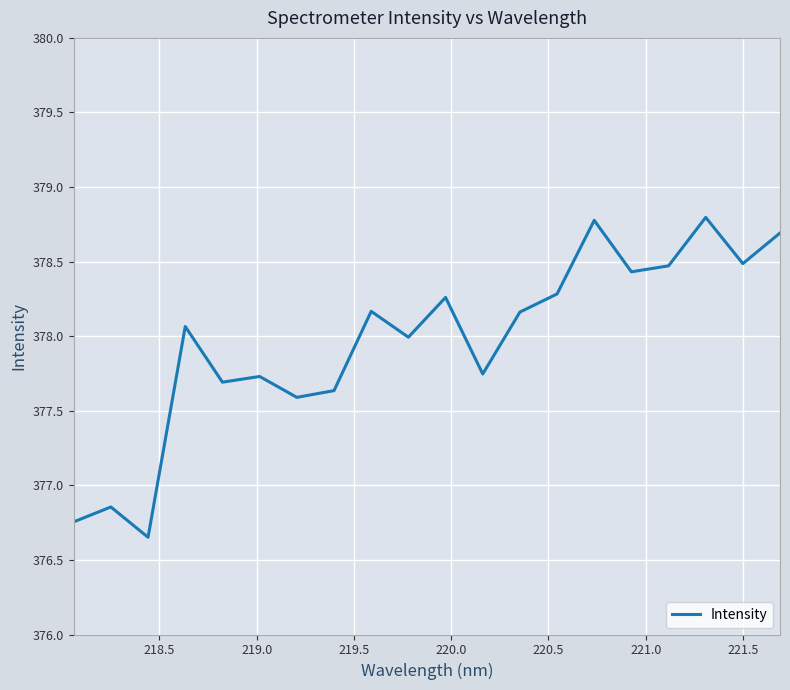

What is the difference between the maximum and minimum values?

2.1